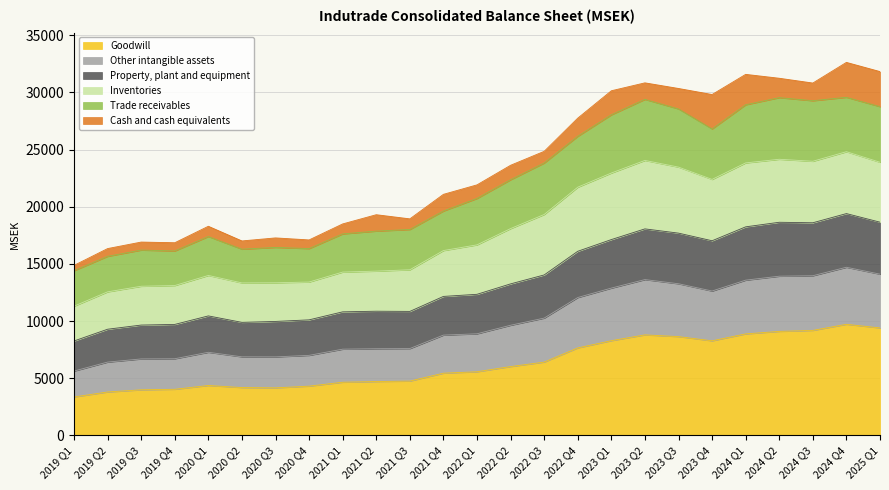

The value of Goodwill at 2022 Q2 is 9788. True or false?

False